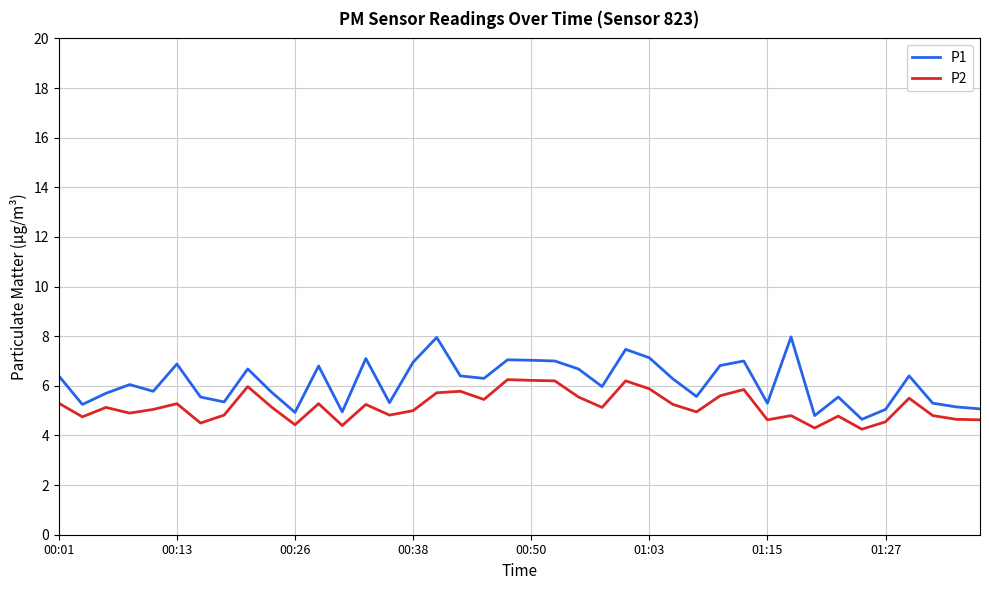

What is the difference between the maximum and minimum values in the P1 series?

3.3